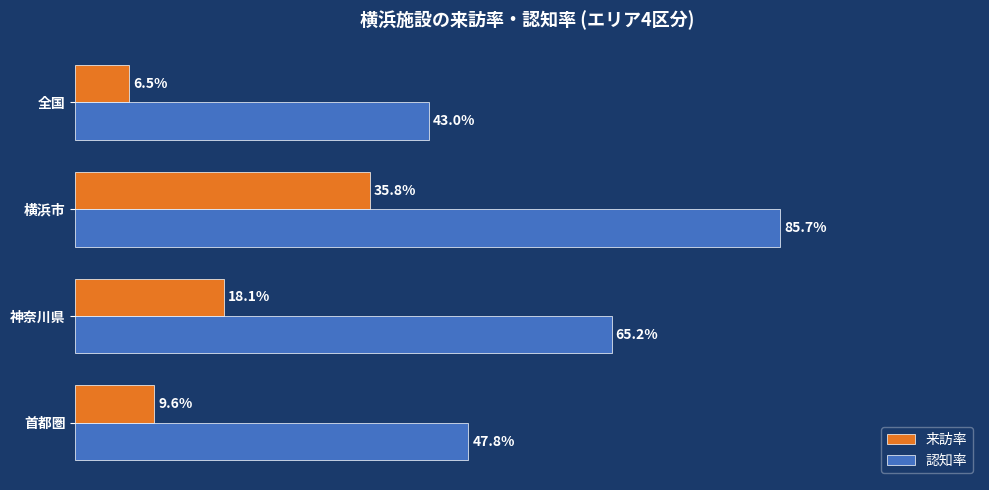

Where is 来訪率 nearest to the value 21?

神奈川県